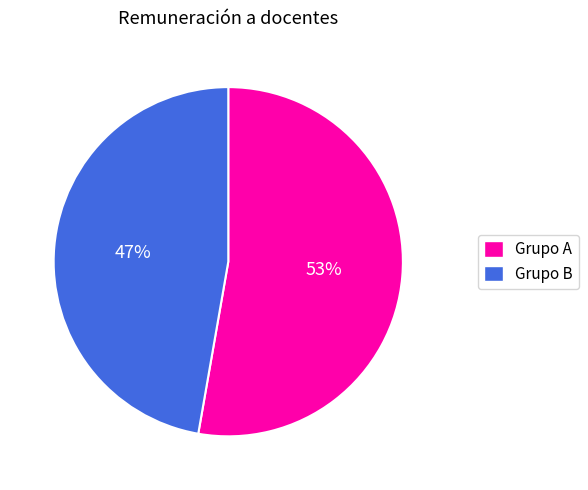

How many slices are in this pie chart?

2